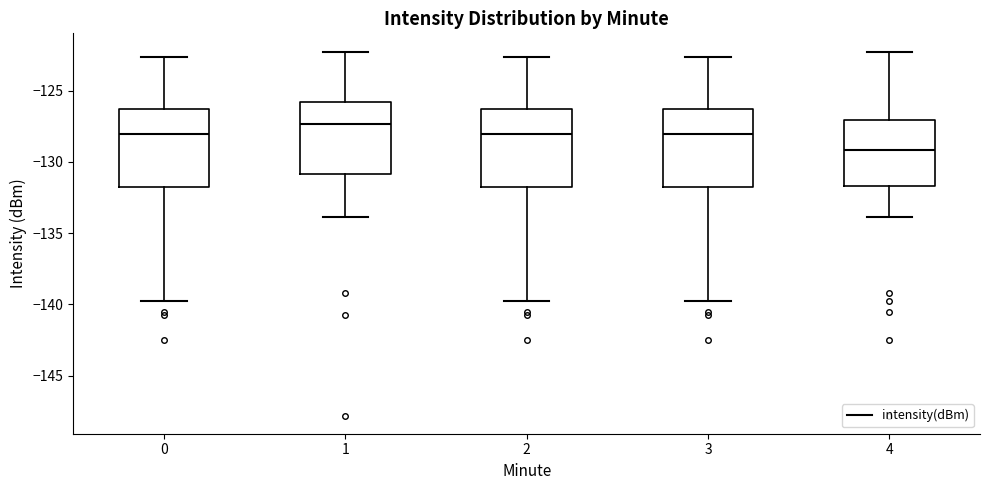

Which box has the highest median line?

1